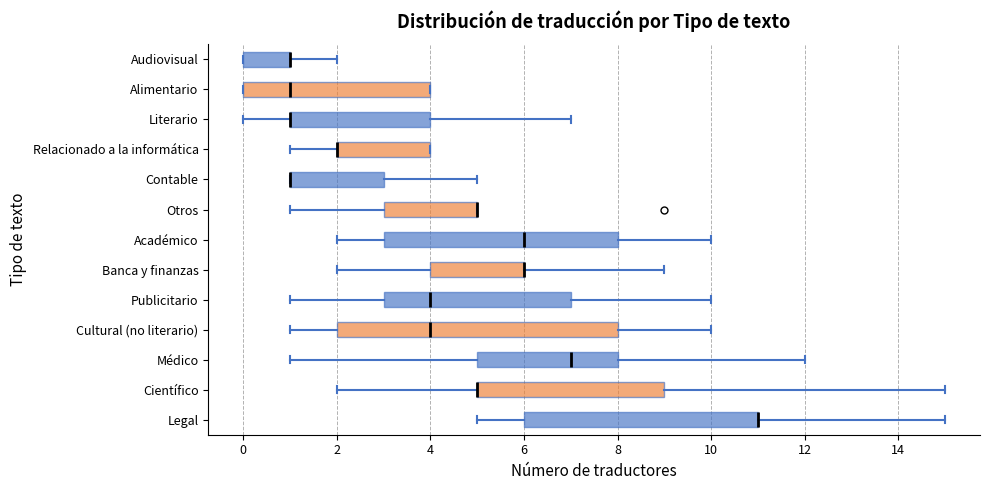

Where is the right edge of the box for Banca y finanzas on the x-axis? The values are not printed on the chart, so give them approximately, as read against the axis.

6